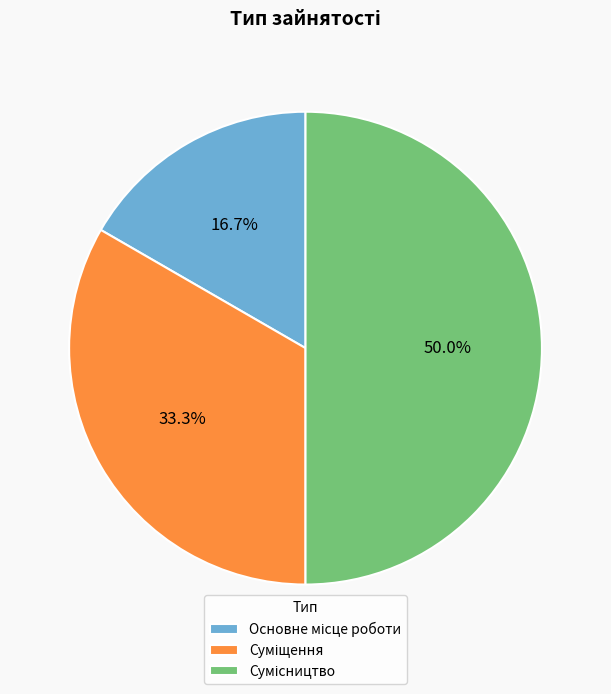

What is the largest slice in the pie chart?

Сумісництво